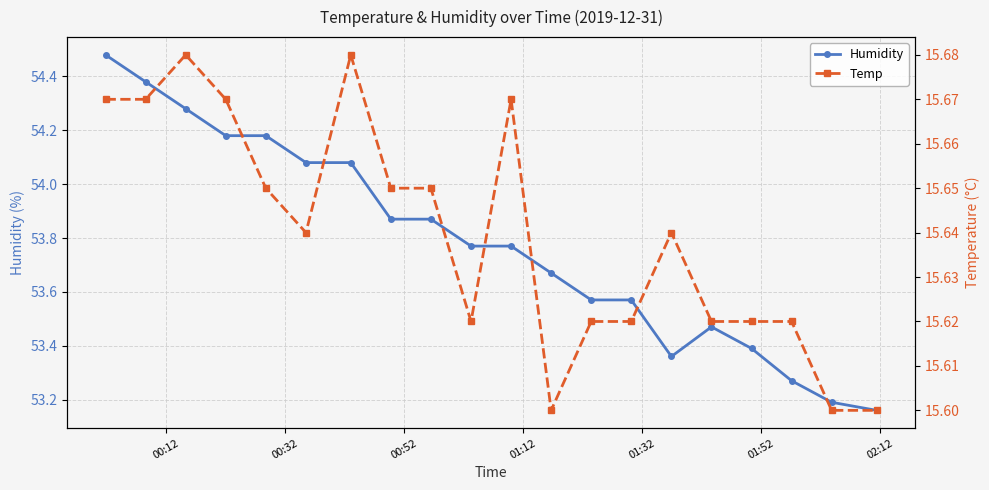

In Temp, how many points are lower than both neighbors (excluding endpoints)?

3